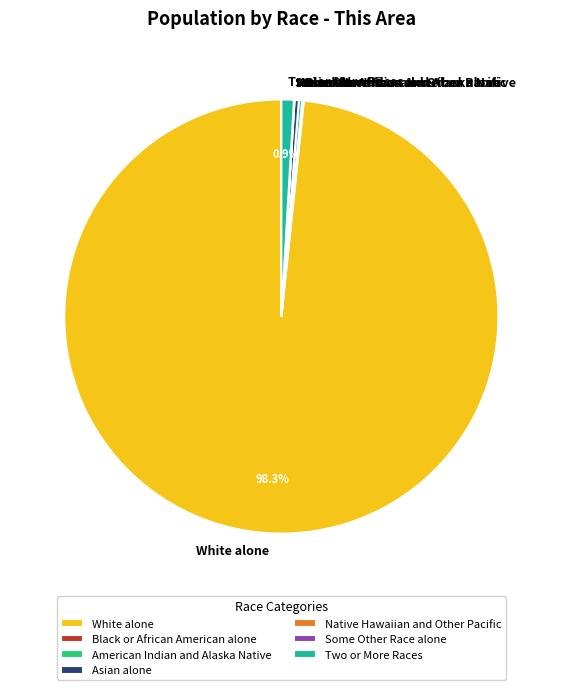

To the nearest percent, what is the difference between the largest and smallest slice percentages?

98%